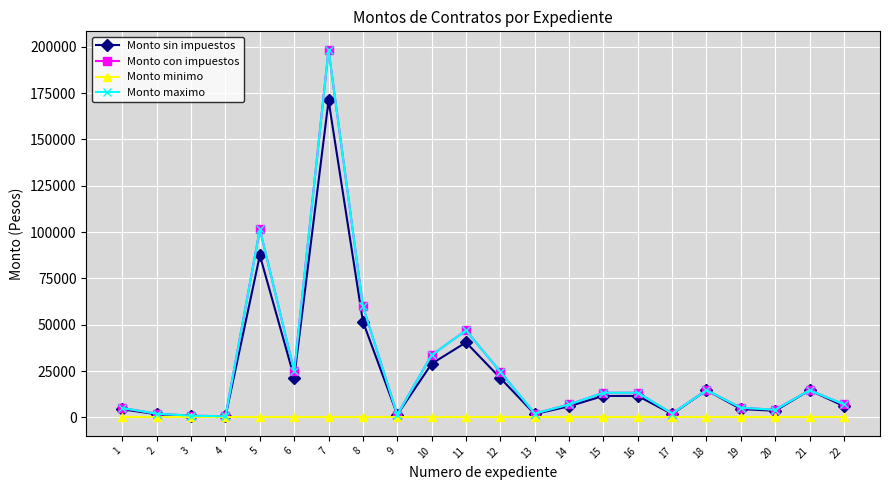

Is this an area chart (filled region under the line)?

No